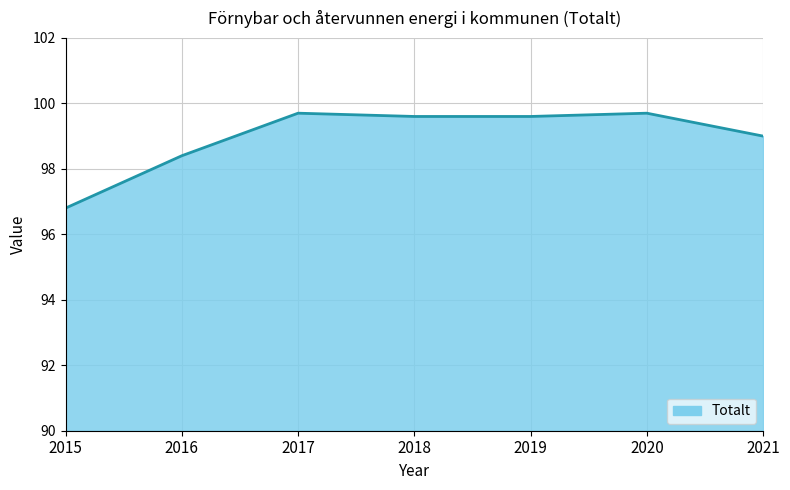

Reading left to right, what are all the values shown in this chart?

2015=96.8	2016=98.4	2017=99.7	2018=99.6	2019=99.6	2020=99.7	2021=99.0